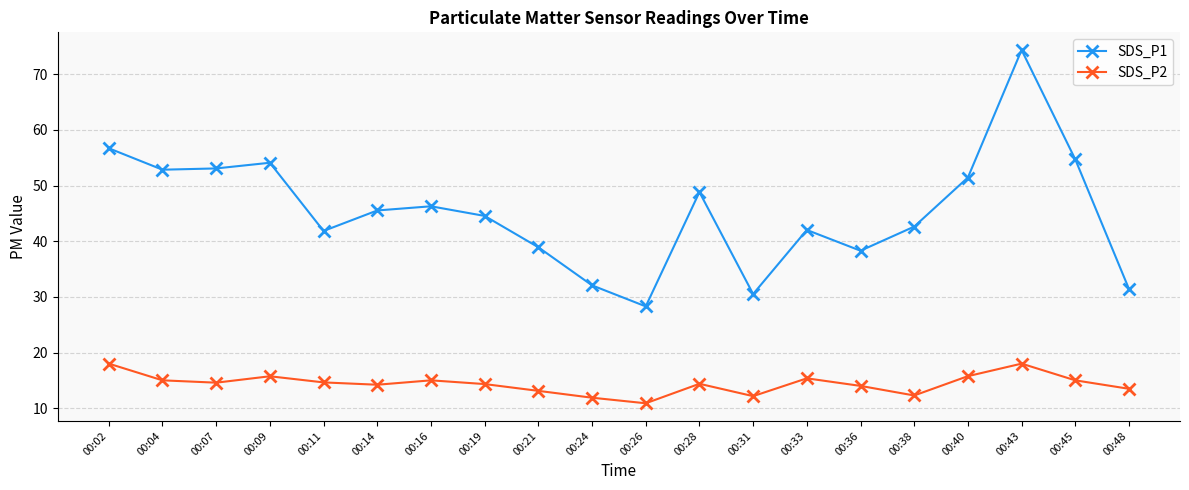

What is the difference between the SDS_P2 values at 00:28 and 00:21?

1.3